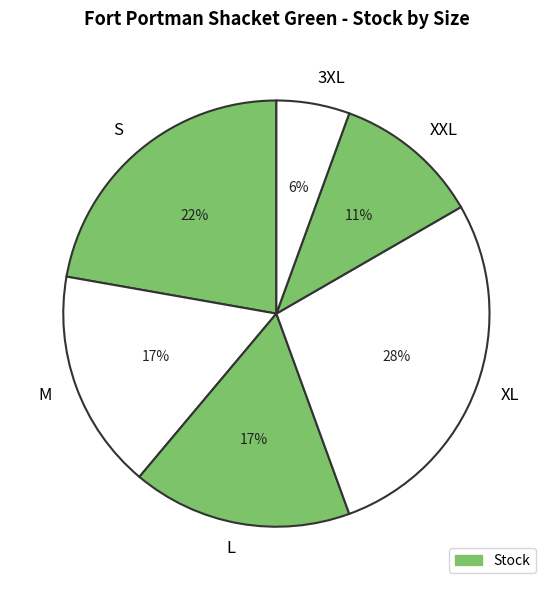

What percentage is the 3XL slice, to the nearest percent?

6%